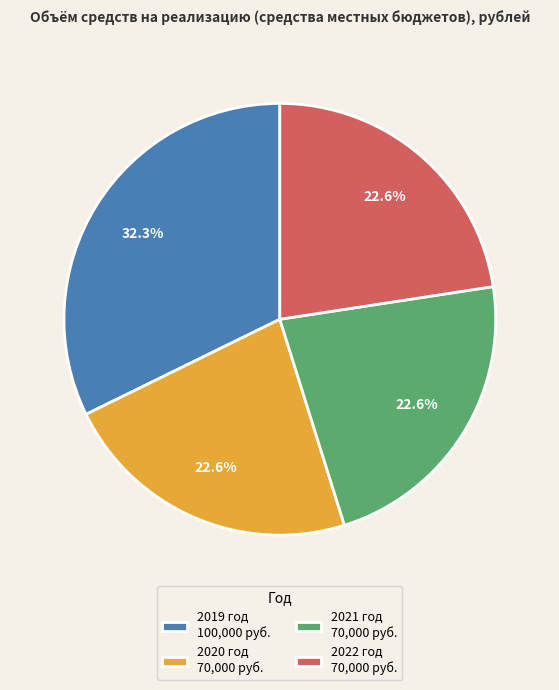

Is the sum of 2021 год 70,000 руб. and 2020 год 70,000 руб. greater than half?

No